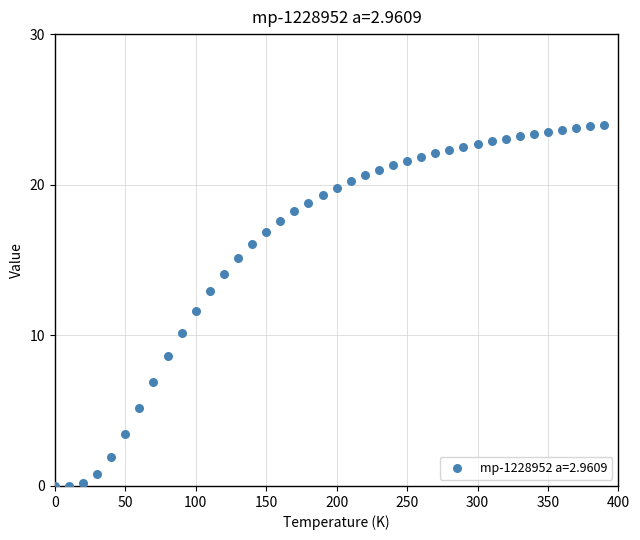

What is the range of X values (max minus min)?

390.0